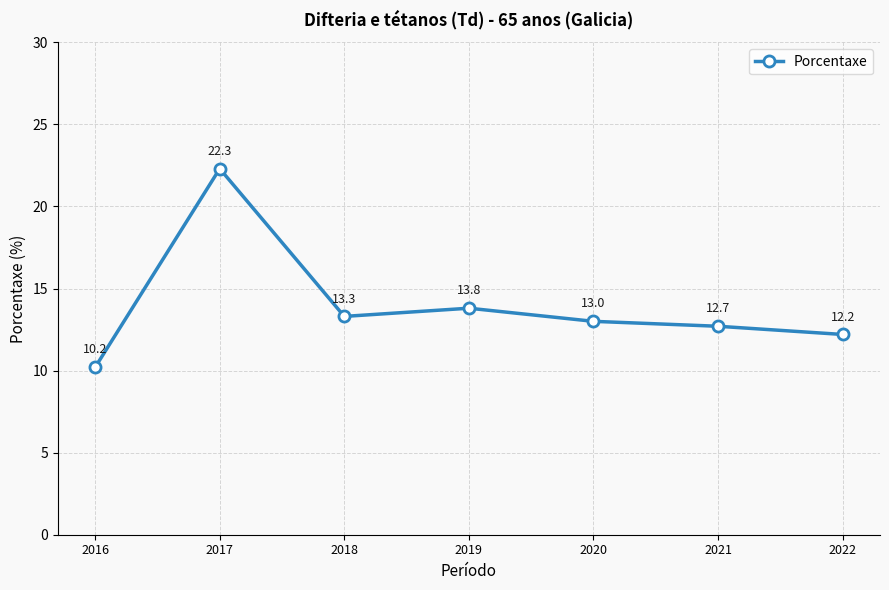

Between 2017 and 2019, which is larger?

2017